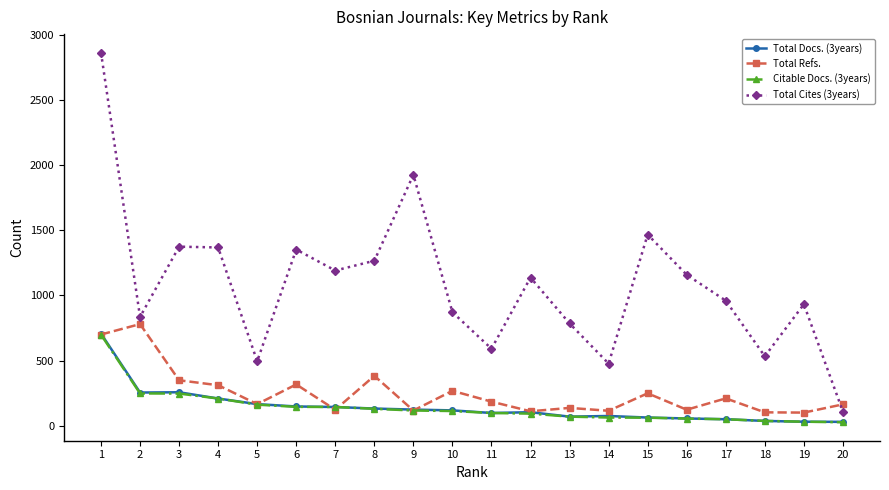

Does the chart have visible grid lines?

No